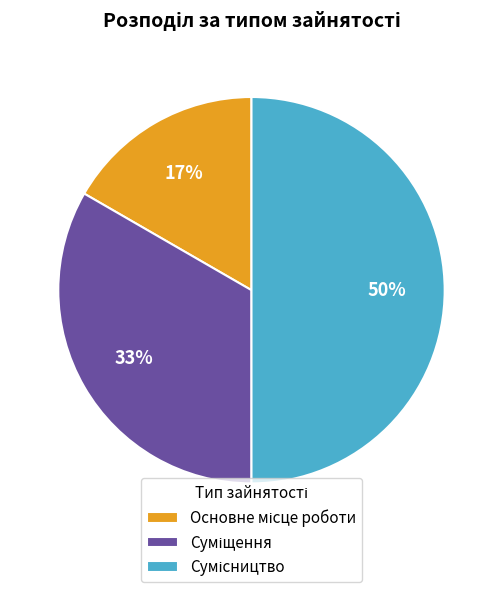

To the nearest percent, what is the average slice percentage?

33%